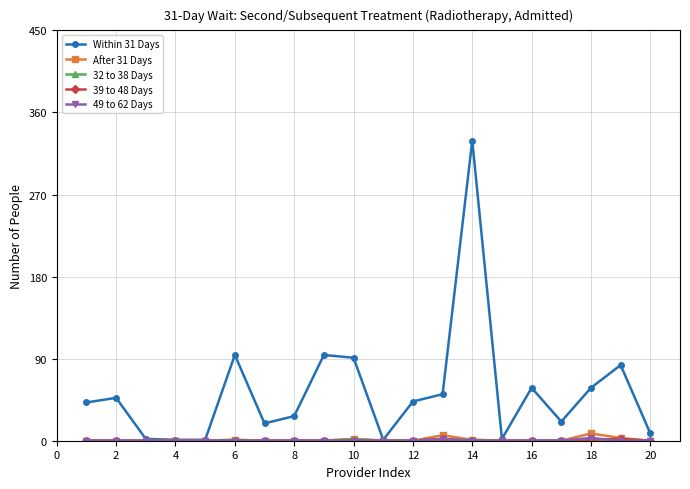

Which series has the largest range (max minus min)?

Within 31 Days